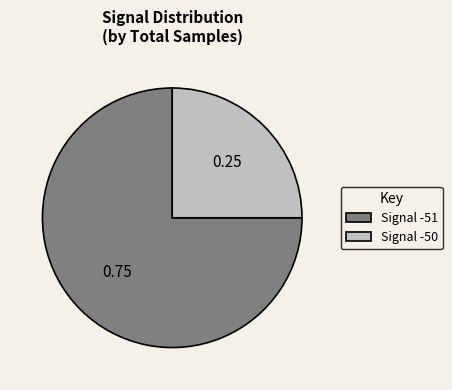

Rank the categories by value from lowest to highest.

Signal -50, Signal -51